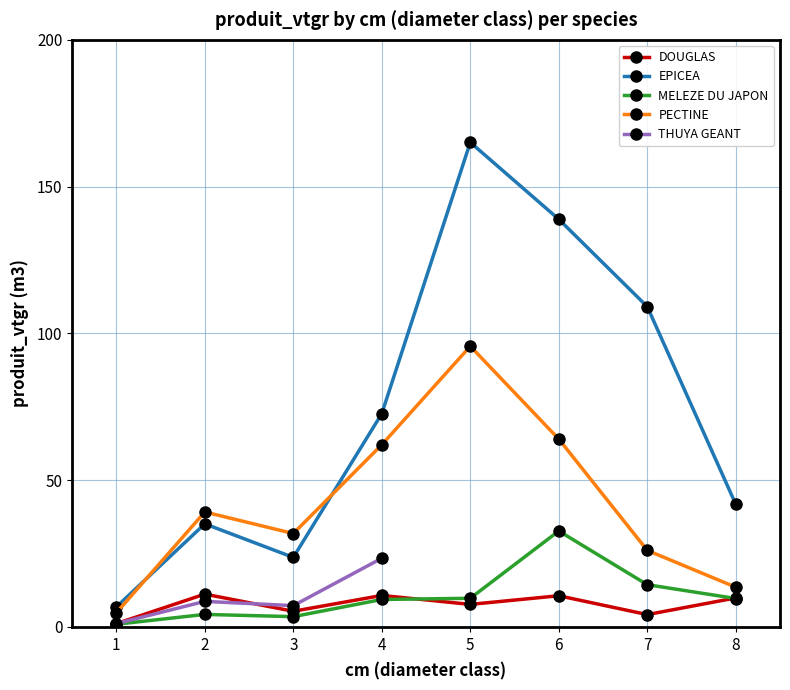

Where do MELEZE DU JAPON and DOUGLAS first cross each other?

4 and 5